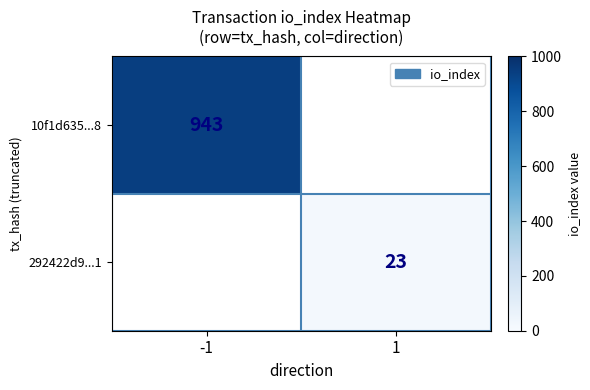

Is it true that 292422d9...1 equals 23 at 1?

True